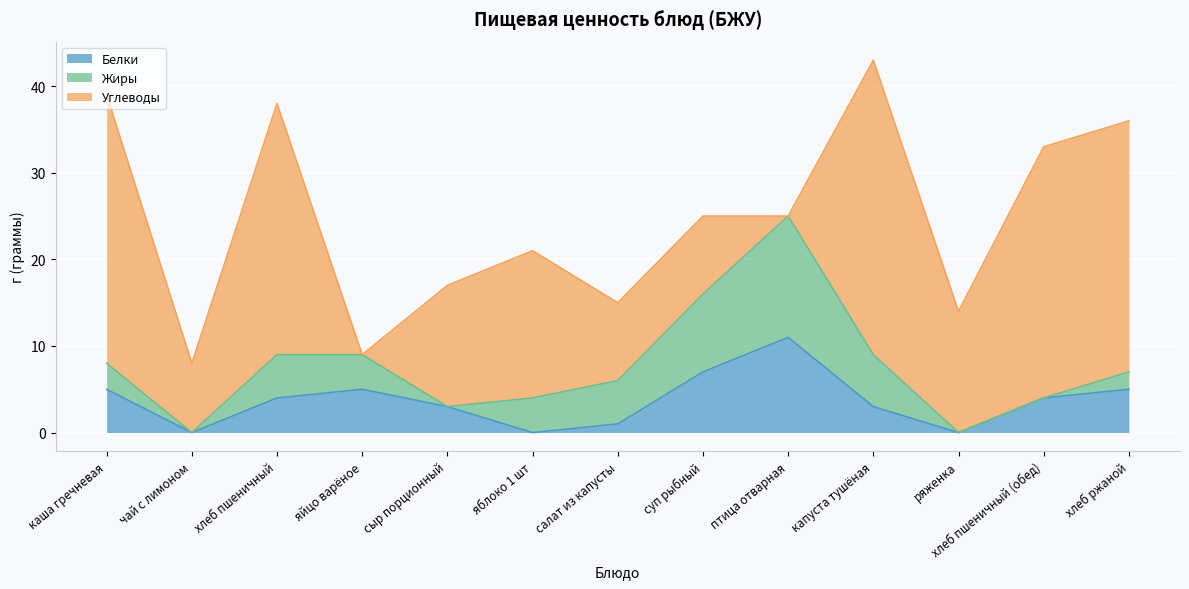

At how many categories does at least one series exceed 6?

12